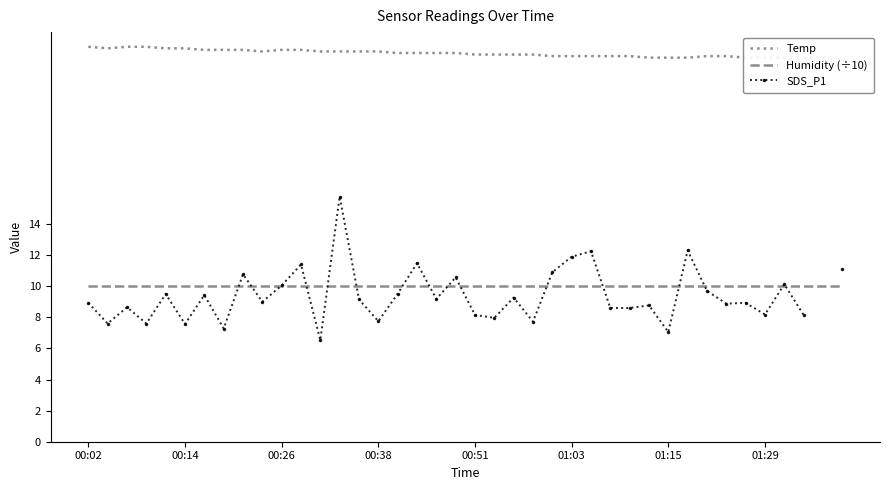

True or false: Temp and SDS_P1 intersect in this chart.

False